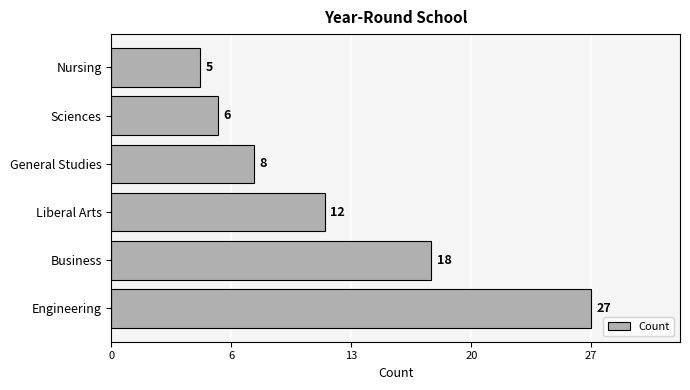

What is the sum of all values?

76